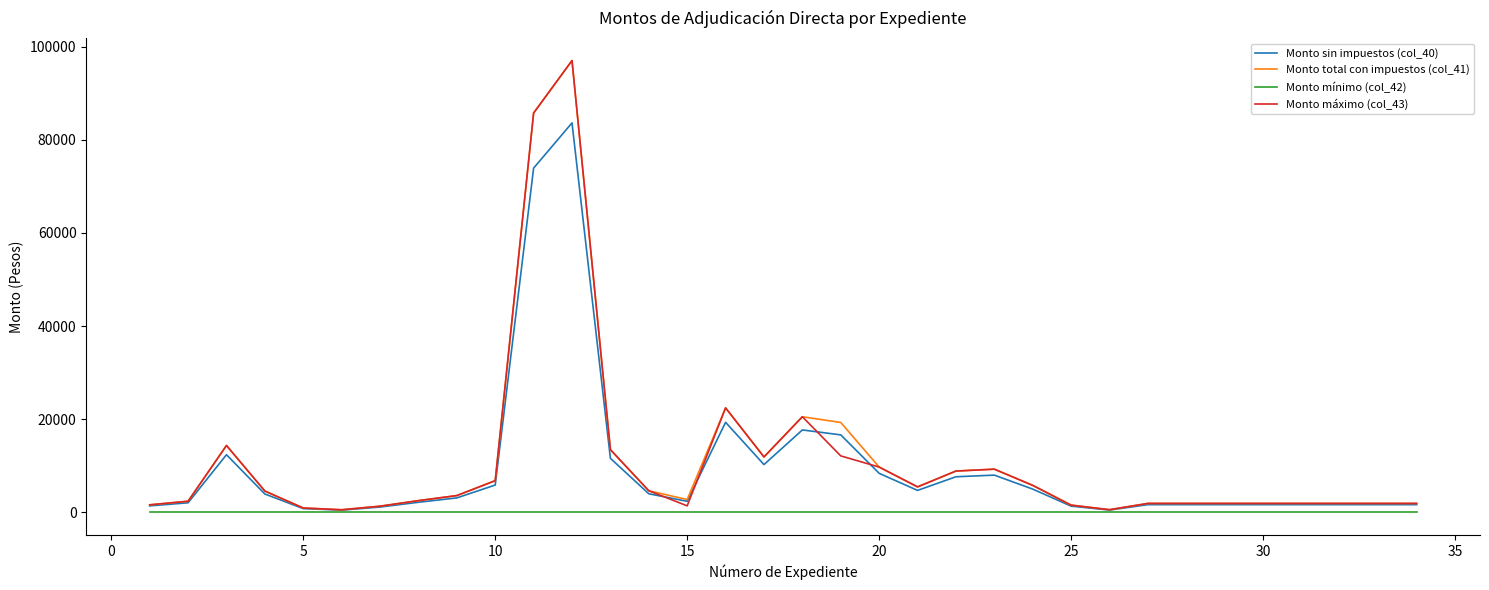

How many intersections are there between Monto máximo (col_43) and Monto sin impuestos (col_40)?

4